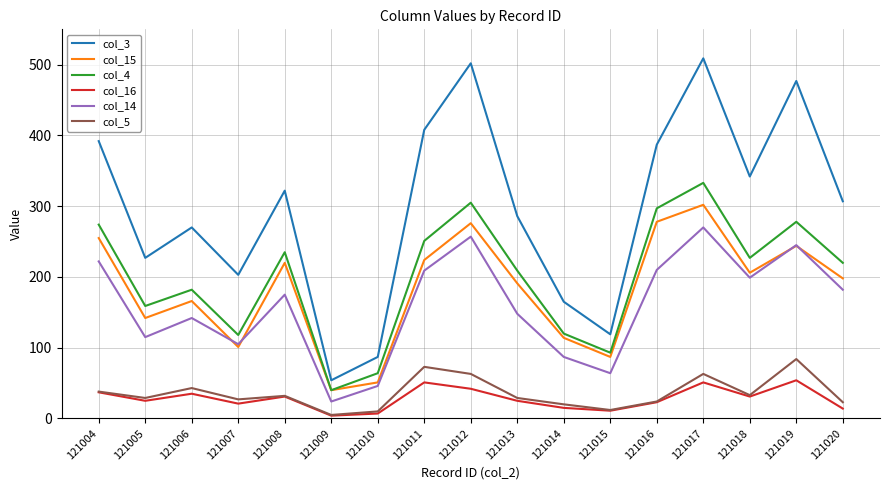

What is the maximum value shown in the chart?

509